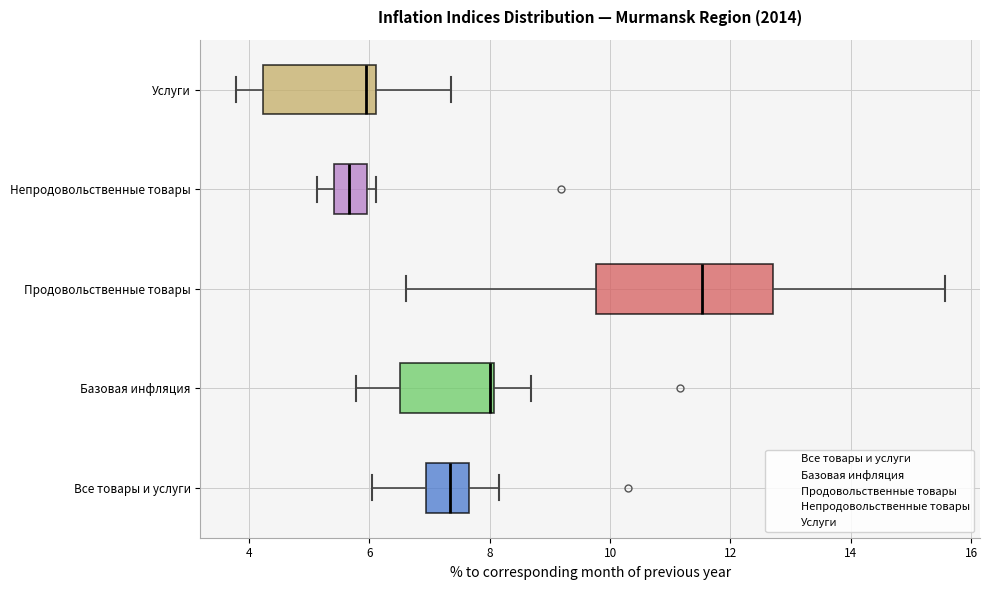

Reading bottom to top, read every box against the x-axis: the position of its median line, the range the box covers, and the ends of its whiskers. The values are not printed on the chart, so give them approximately, as read against the axis.

Все товары и услуги: median 7.4, box 7.0 to 7.6, whiskers 6.0 to 8.2
Базовая инфляция: median 8.0 (just left of the box's right edge), box 6.6 to 8.0, whiskers 5.8 to 8.6
Продовольственные товары: median 11.6, box 9.8 to 12.8, whiskers 6.6 to 15.6
Непродовольственные товары: median 5.6, box 5.4 to 6.0, whiskers 5.2 to 6.2
Услуги: median 6.0, box 4.2 to 6.2, whiskers 3.8 to 7.4